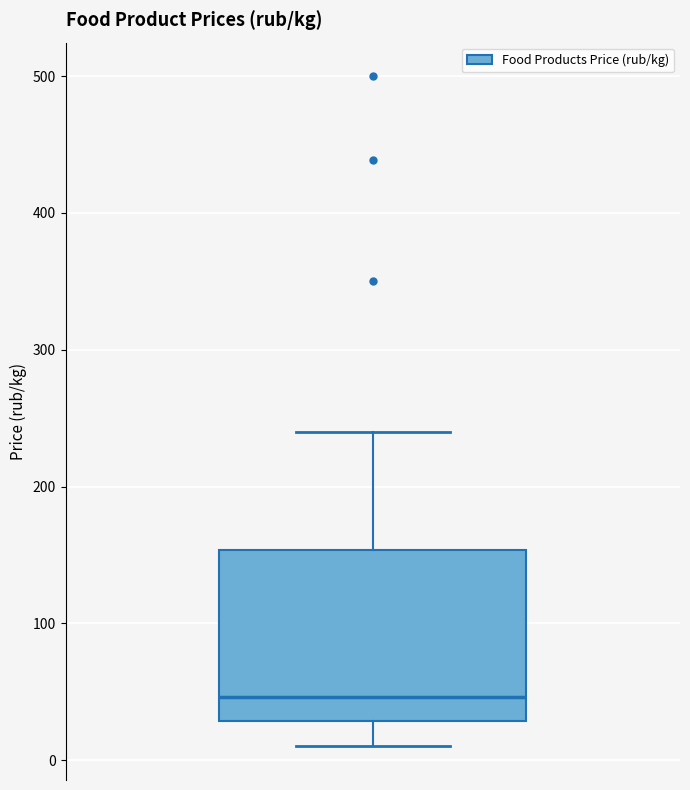

Read this box plot against the y-axis: the position of the median line, the range covered by the box, and the ends of both whiskers. The values are not printed on the chart, so give them approximately, as read against the axis.

median 50, box 30 to 150, whiskers 10 to 240